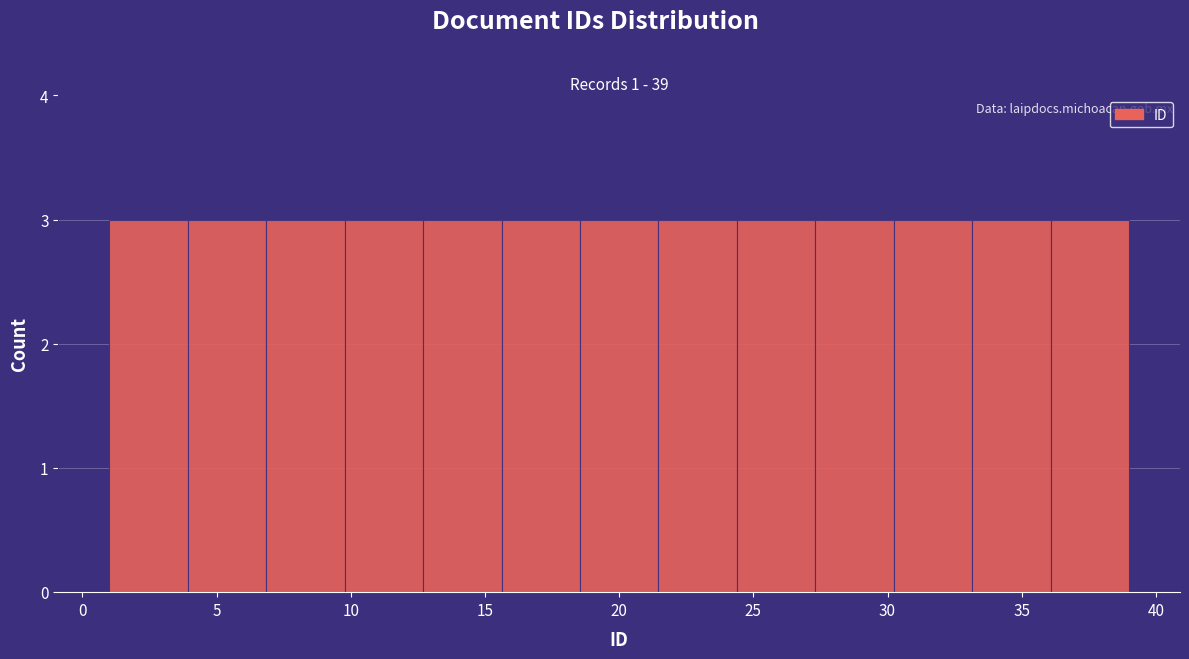

Reading left to right, transcribe this chart: for each bar, give the range it covers on the x-axis and its height. Neither the bar edges nor the heights are printed on the chart, so give them approximately, as read against the axes.

1.0 to 4.0: 3
4.0 to 7.0: 3
7.0 to 10.0: 3
10.0 to 12.5: 3
12.5 to 15.5: 3
15.5 to 18.5: 3
18.5 to 21.5: 3
21.5 to 24.5: 3
24.5 to 27.5: 3
27.5 to 30.0: 3
30.0 to 33.0: 3
33.0 to 36.0: 3
36.0 to 39.0: 3